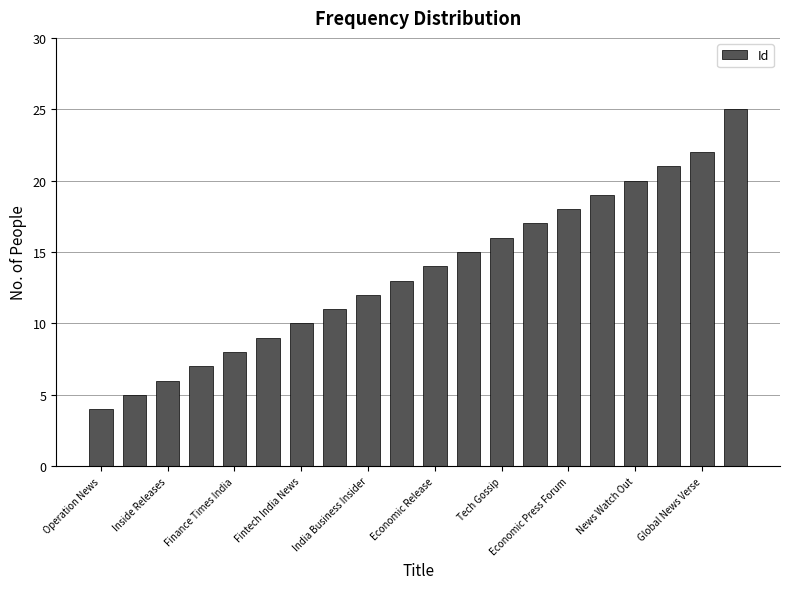

What is the maximum value shown in the chart?

25